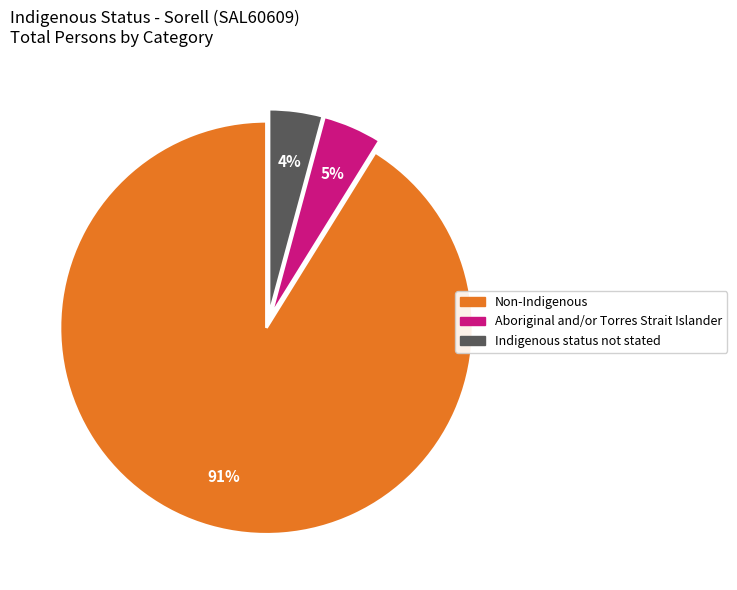

How many slices are in this pie chart?

3